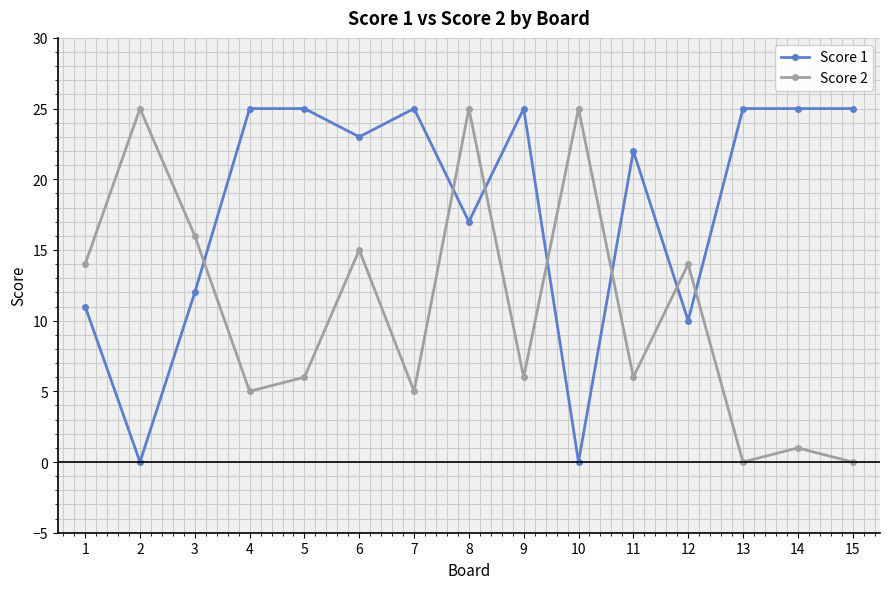

What is the sum of all Score 2 values?

163